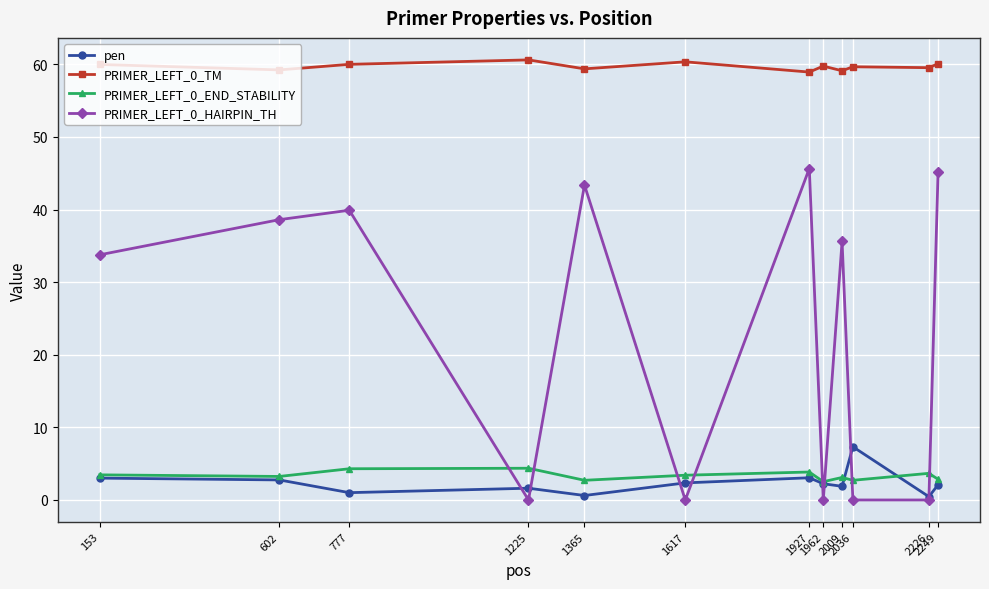

What is the greatest value displayed?

60.6